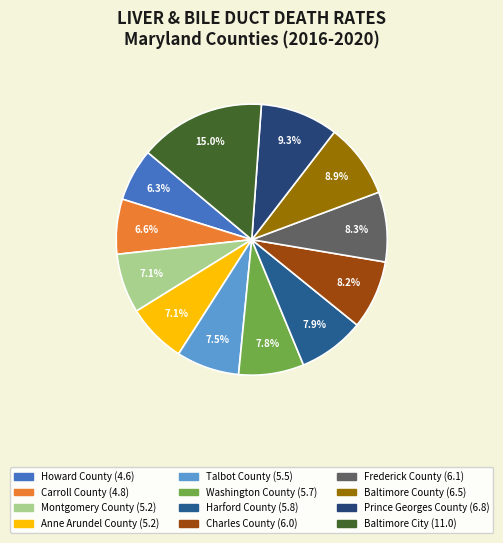

How much of the chart is everything except Carroll County?

93.4%